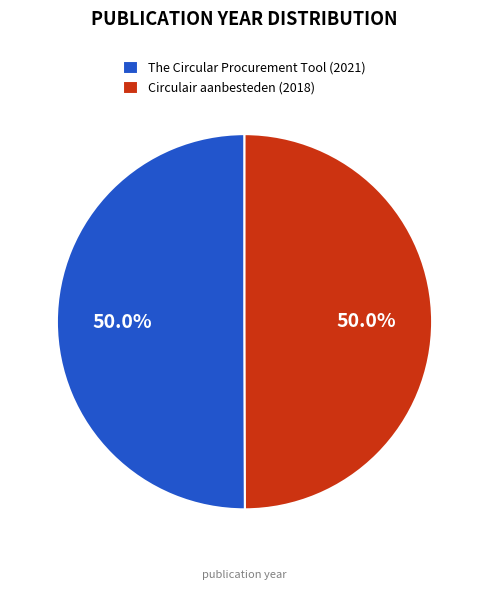

How many segments does this pie chart have?

2